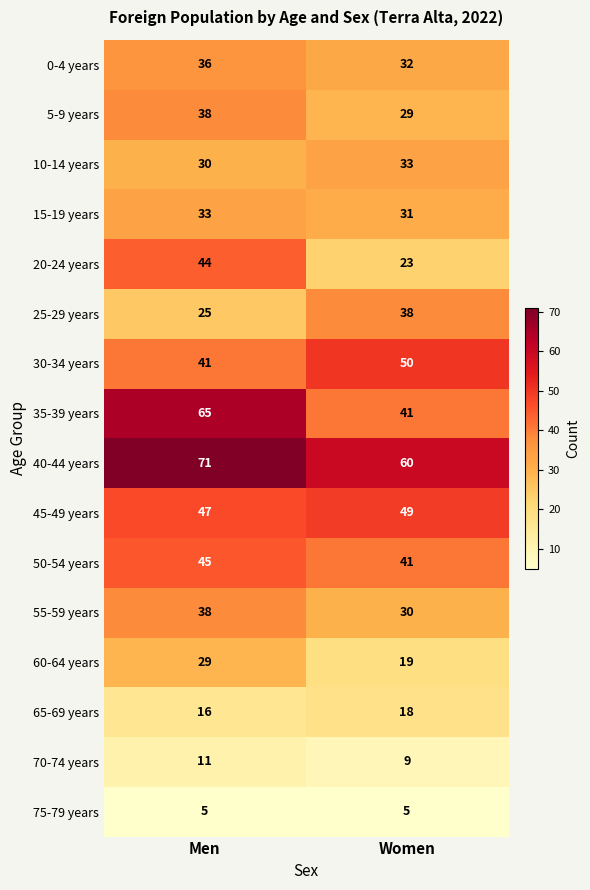

The value of 0-4 years at Men is 36. True or false?

True